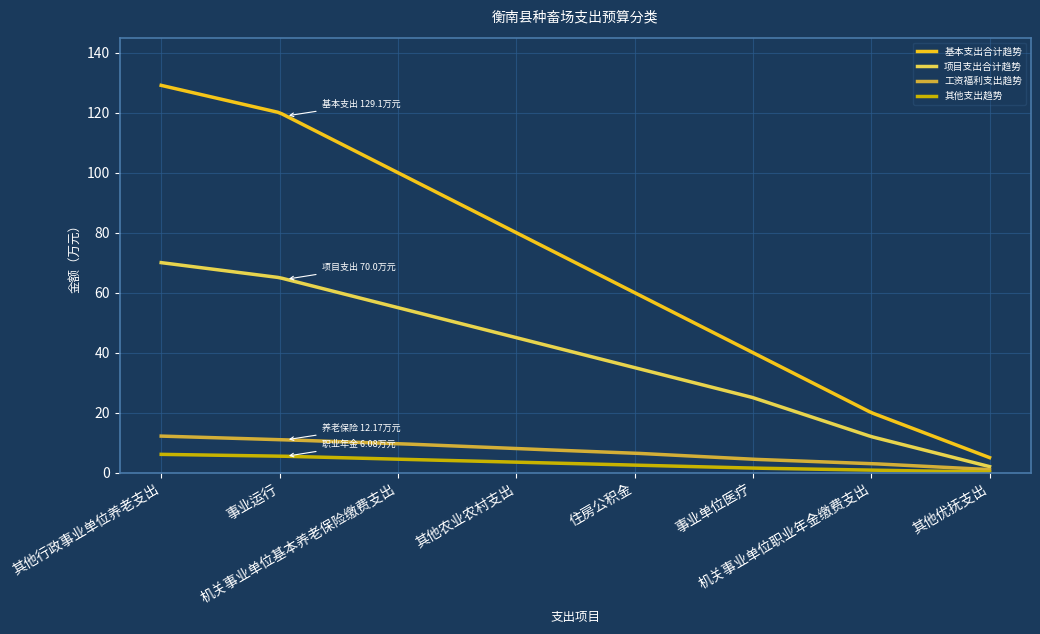

Which series has the largest total across all categories?

基本支出合计趋势